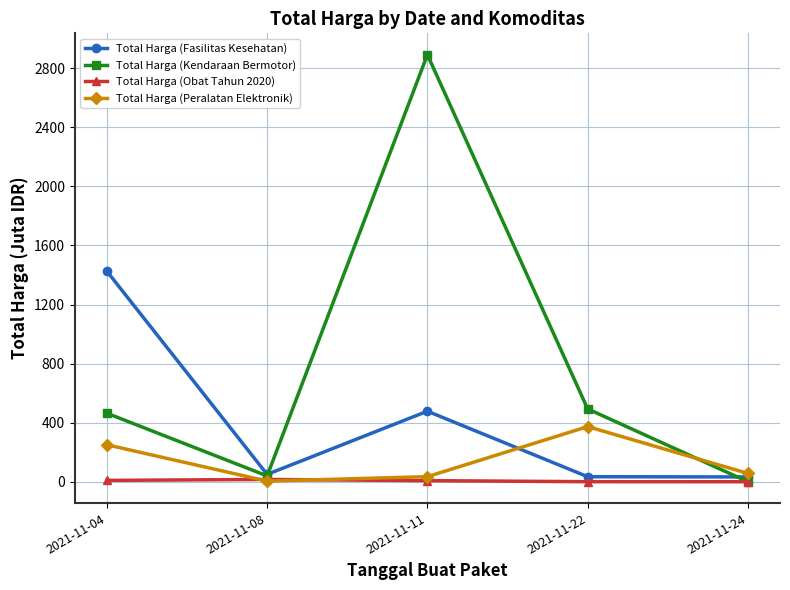

Where do Total Harga (Kendaraan Bermotor) and Total Harga (Peralatan Elektronik) first cross each other?

2021-11-22 and 2021-11-24